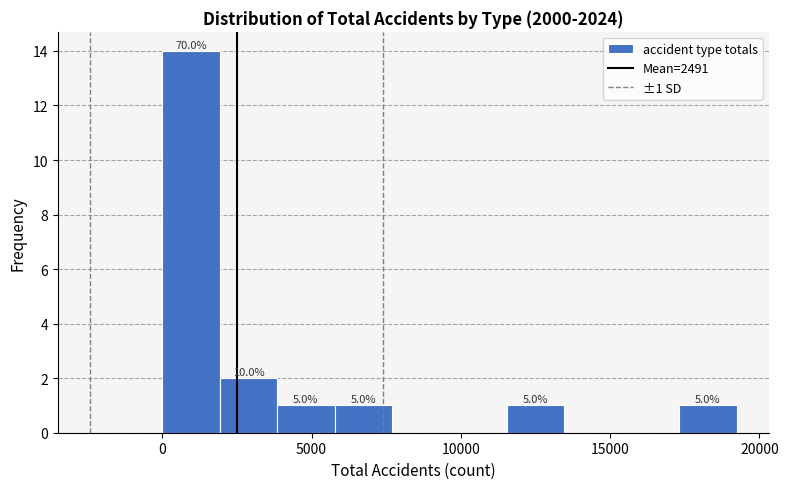

Around what value on the x-axis is the tallest bar? Give the approximate position of its centre, as read against the axis.

1000